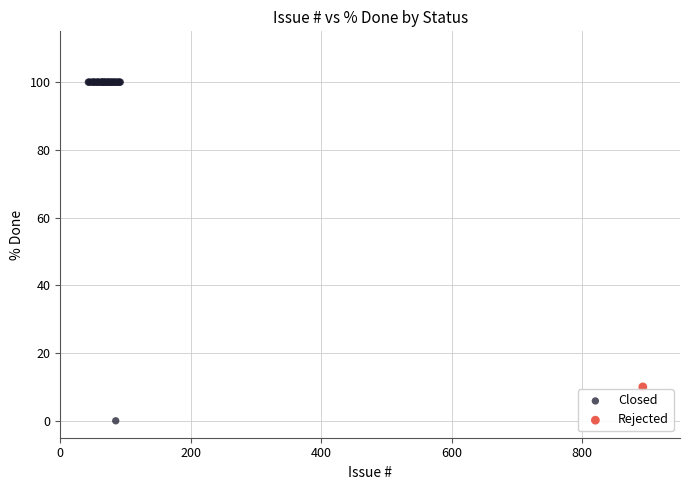

What are all the series names shown in the legend?

Closed, Rejected